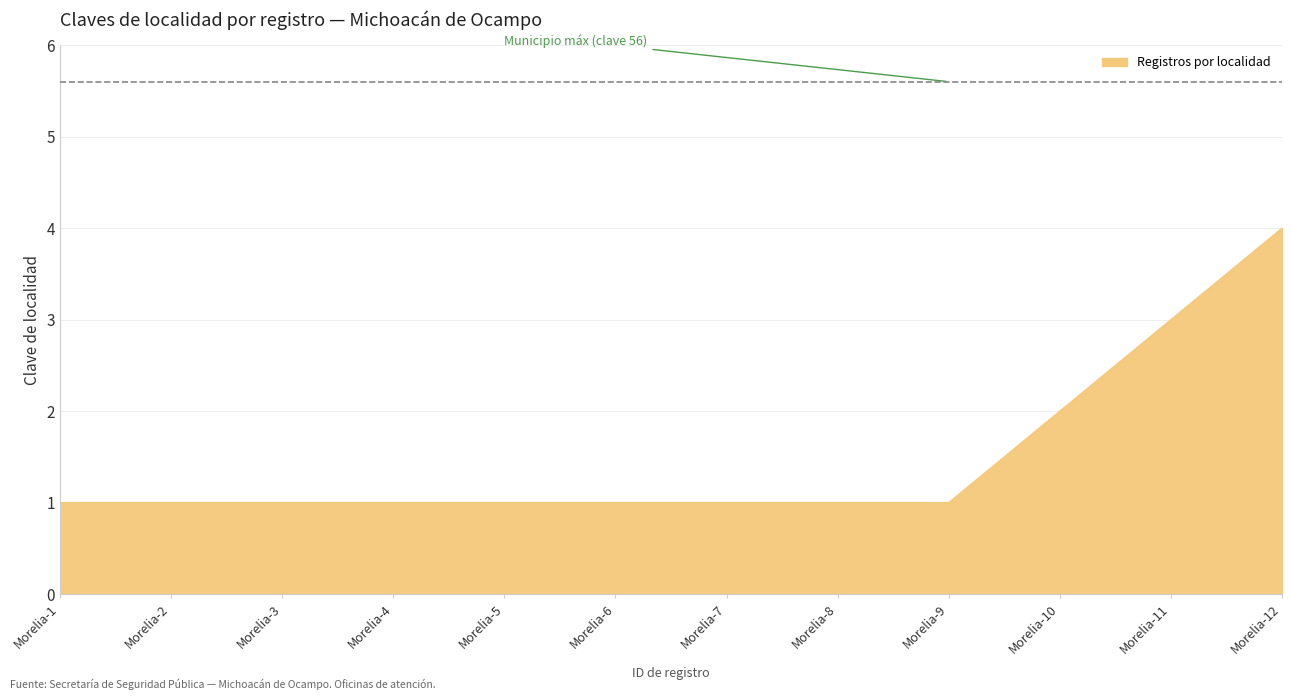

Is it true that the value at Morelia-10 is 2?

True